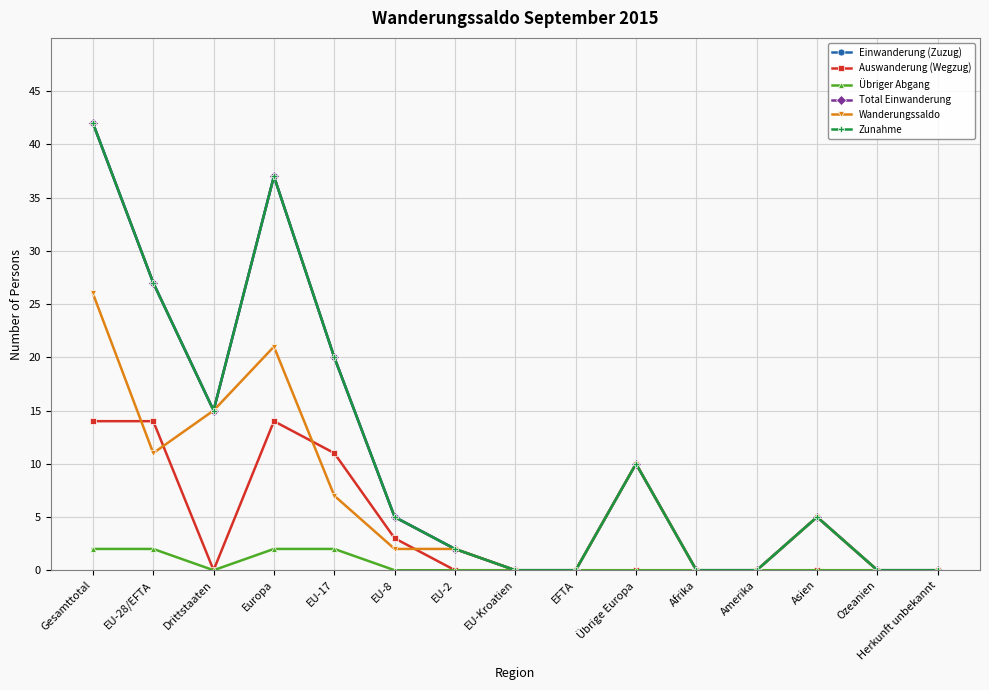

Does the chart have visible grid lines?

Yes